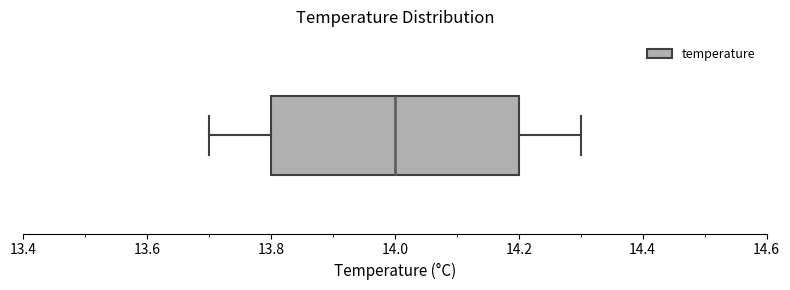

Where is the right edge of the box on the x-axis? The values are not printed on the chart, so give them approximately, as read against the axis.

14.2